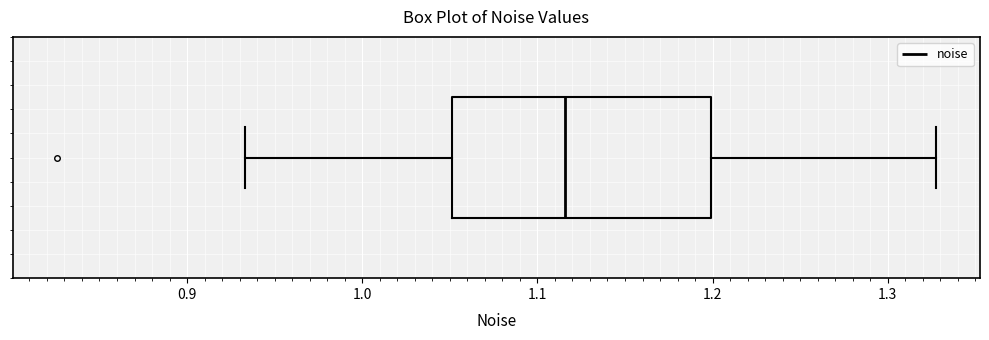

Transcribe this box plot: give where the median line is, the range the box spans, and where the two whiskers end, as read against the x-axis. The values are not printed on the chart, so give them approximately, as read against the axis.

median 1.12, box 1.05 to 1.20, whiskers 0.93 to 1.33